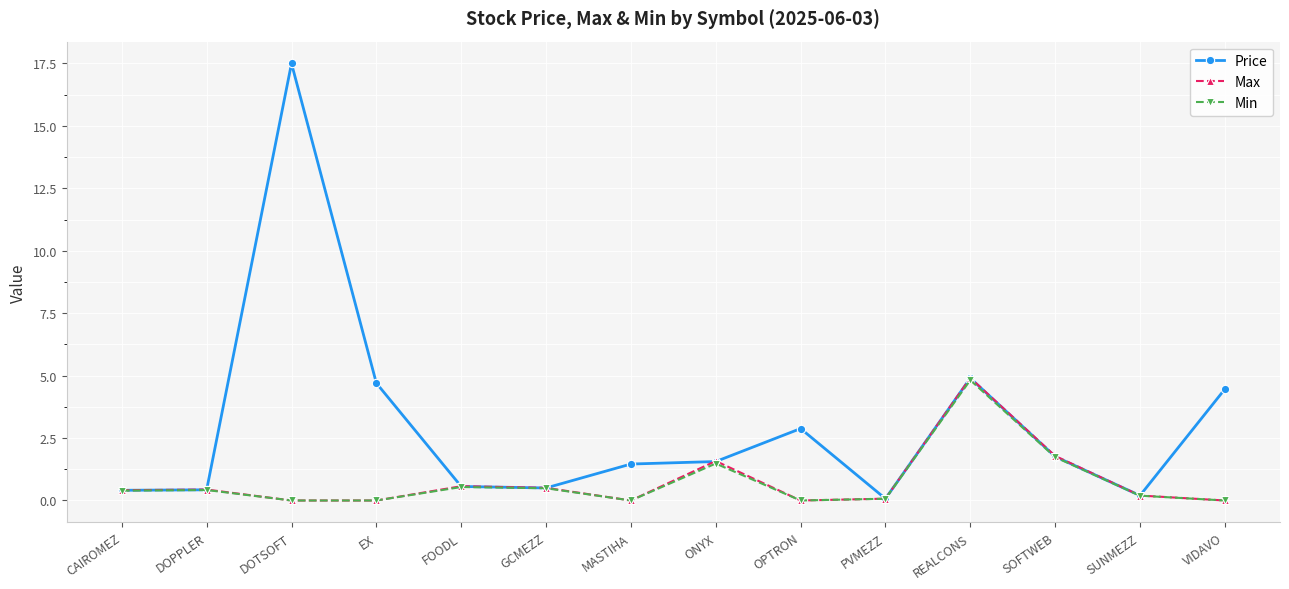

Between MASTIHA and SUNMEZZ, which series saw the biggest shift?

Price